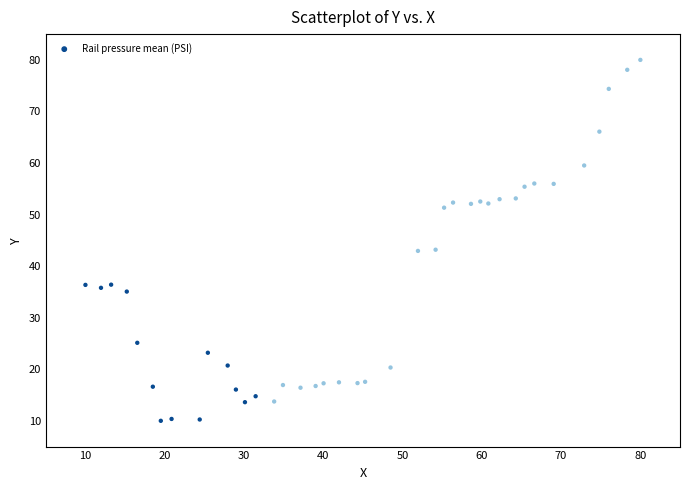

What is the range of X values (max minus min)?

70.0